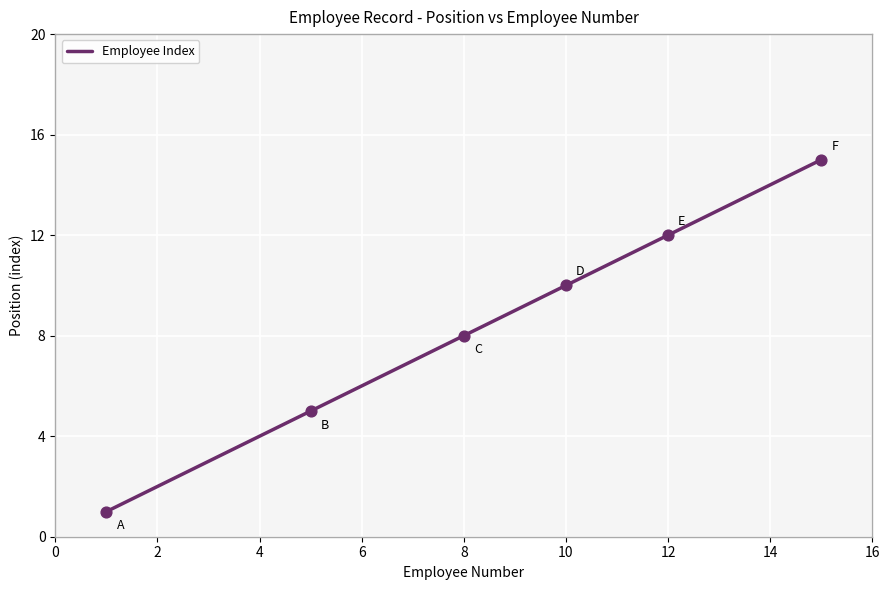

What is the difference between the maximum and minimum values?

14